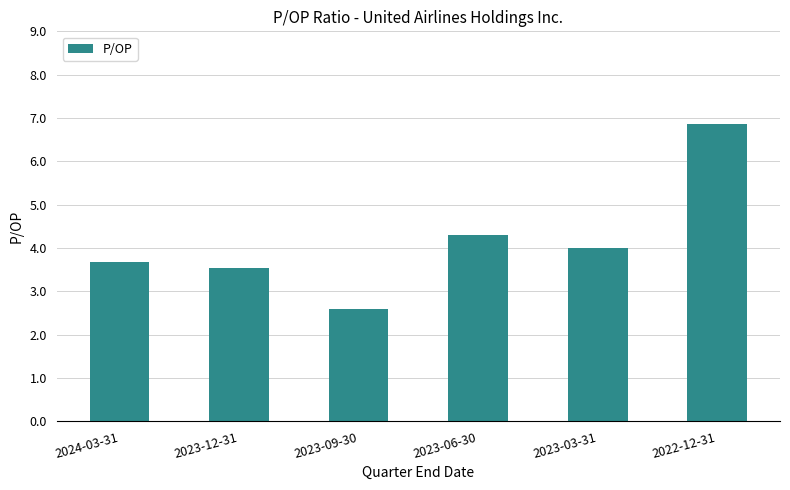

What is the difference between the maximum and minimum values?

4.3